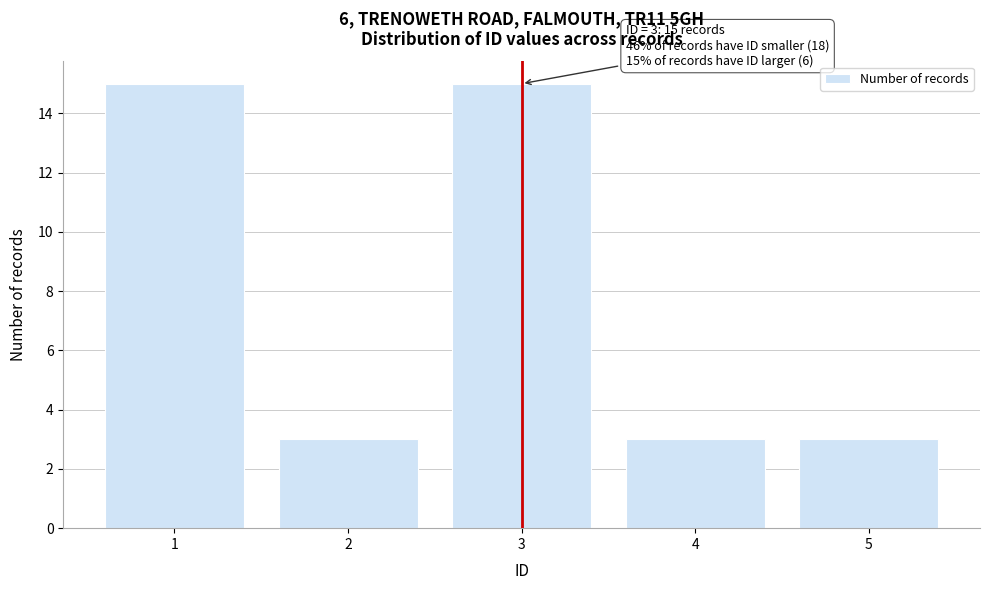

Reading right to left, list all the values displayed in this chart.

3	3	15	3	15